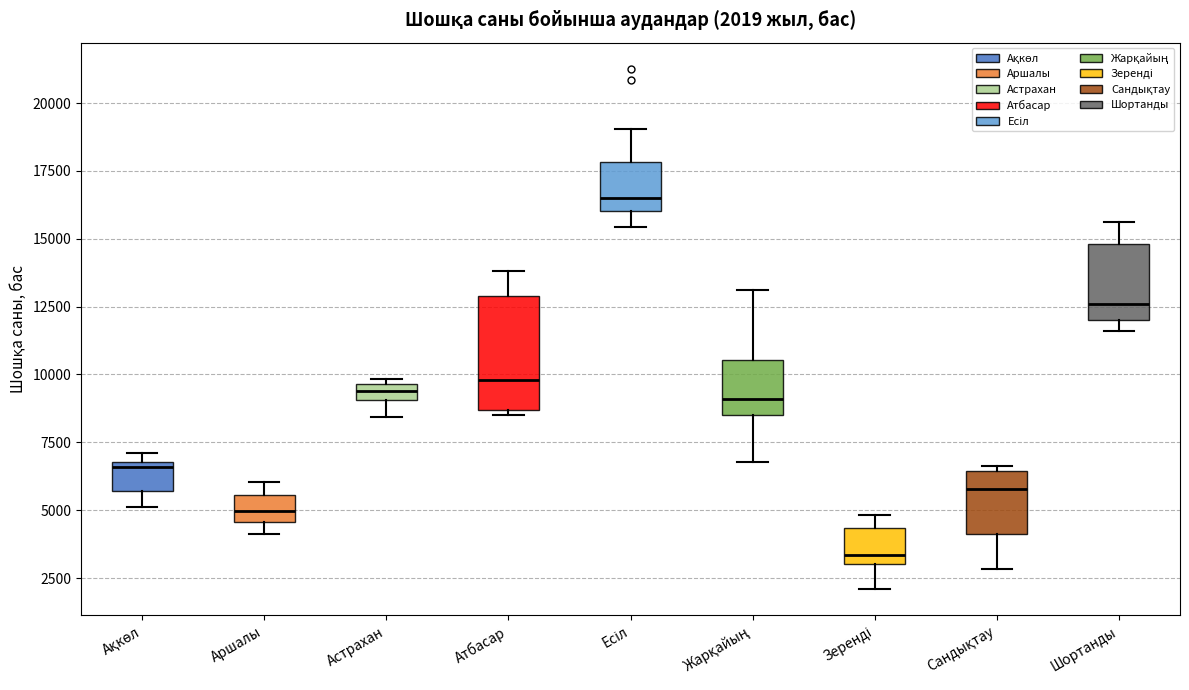

Which box's median line is the highest?

Есіл